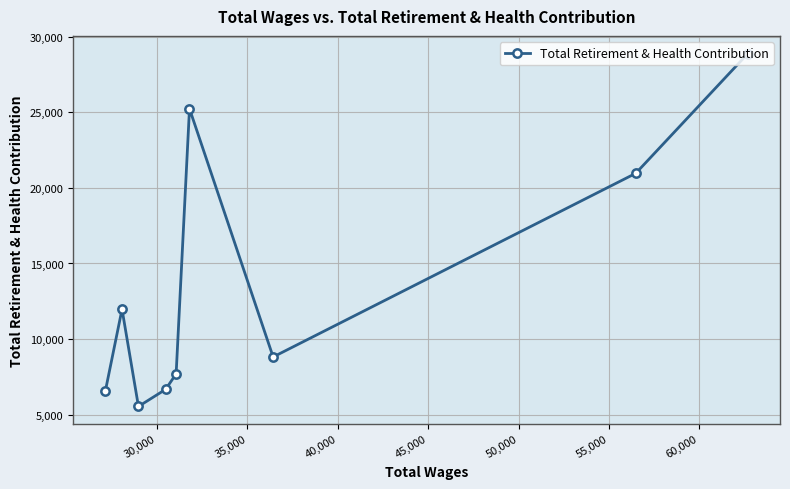

How many lines are shown in the chart?

1